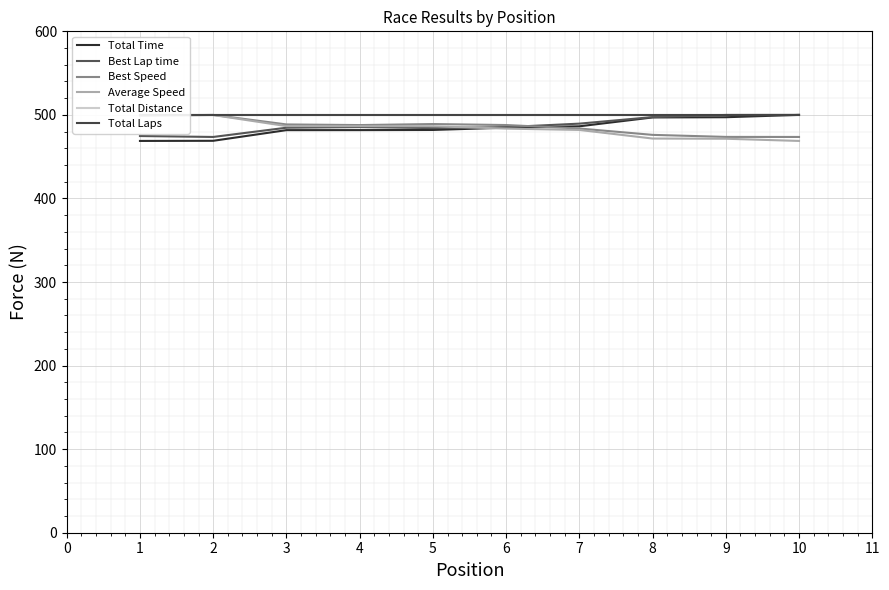

What is the sum of the Total Time values at 1 and 6?

953.6